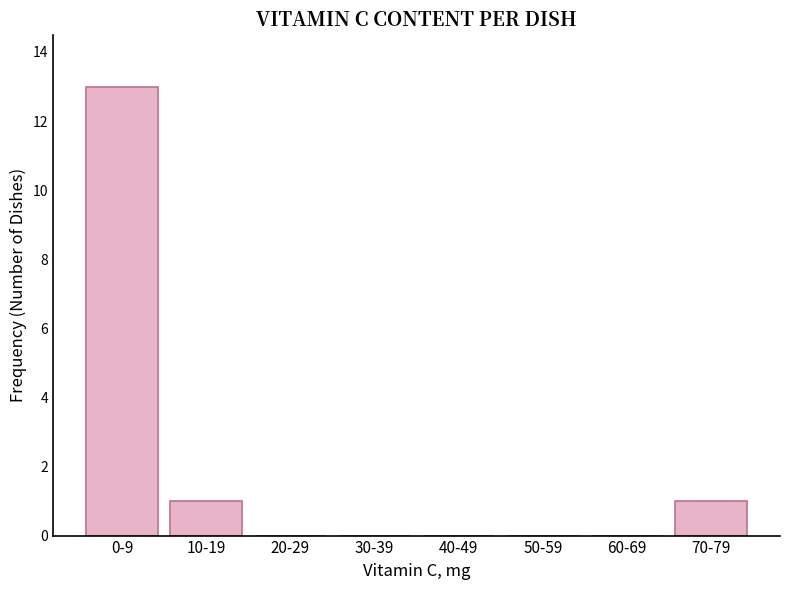

Reading right to left, transcribe all the data shown in this chart.

70-79=1	60-69=0	50-59=0	40-49=0	30-39=0	20-29=0	10-19=1	0-9=13